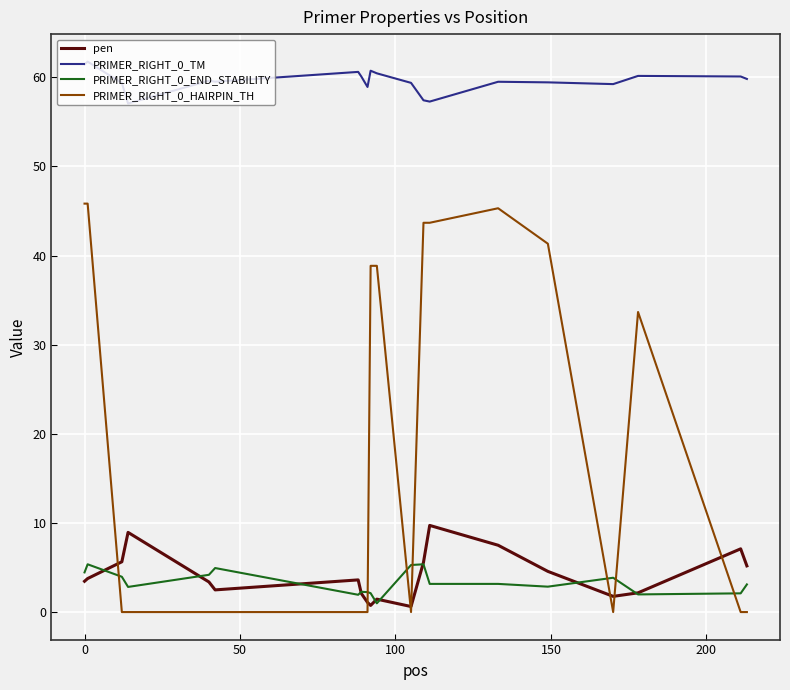

True or false: PRIMER_RIGHT_0_END_STABILITY and PRIMER_RIGHT_0_TM cross at least once.

False